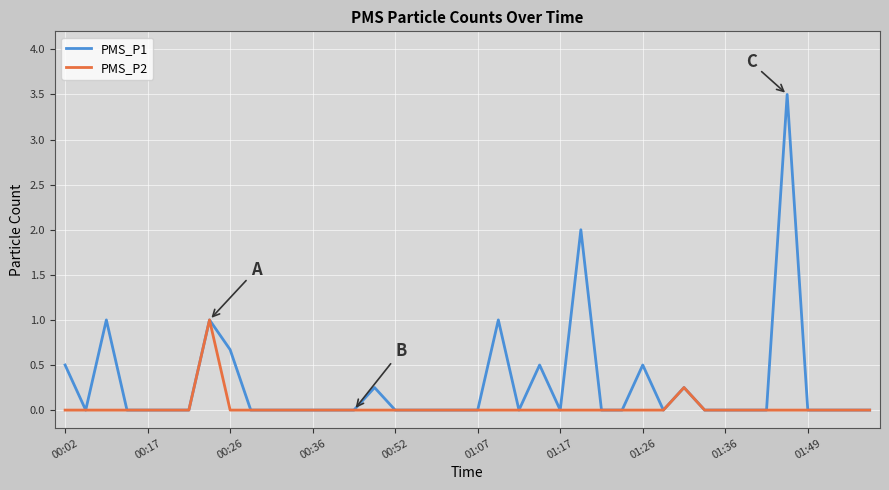

Which series has the largest range (max minus min)?

PMS_P1